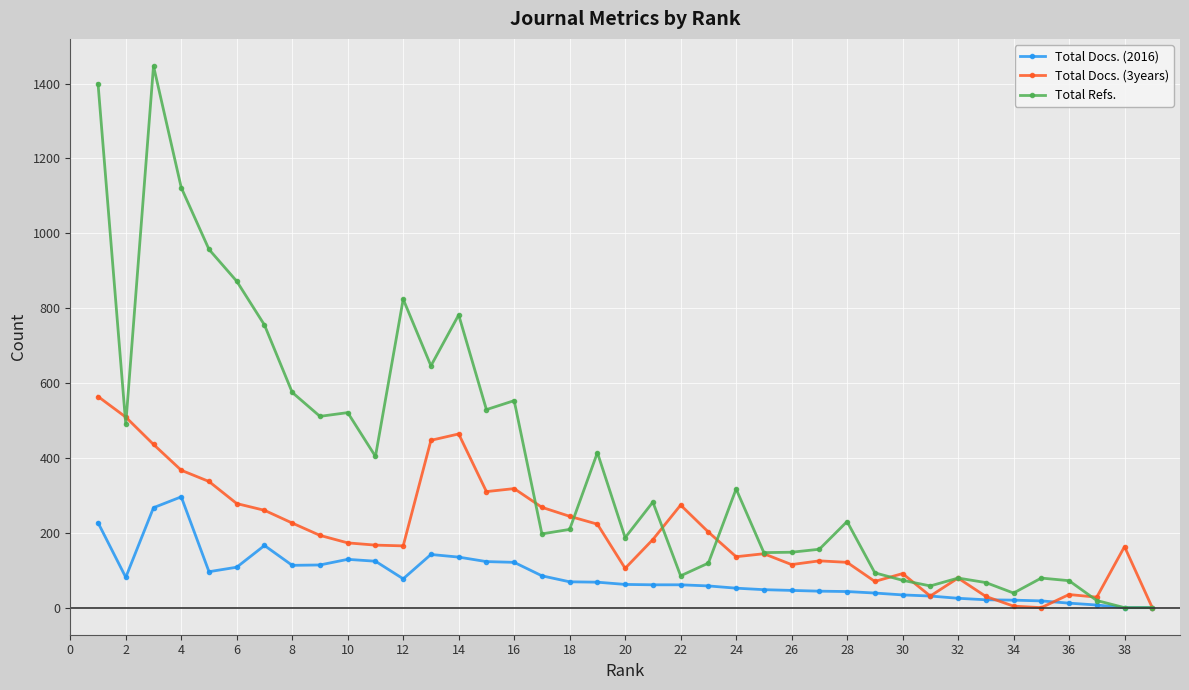

How many lines are shown in the chart?

3